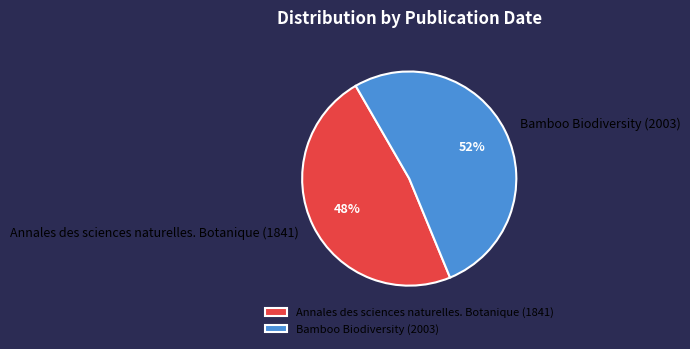

Which slice is the smallest?

Annales des sciences naturelles. Botanique (1841)